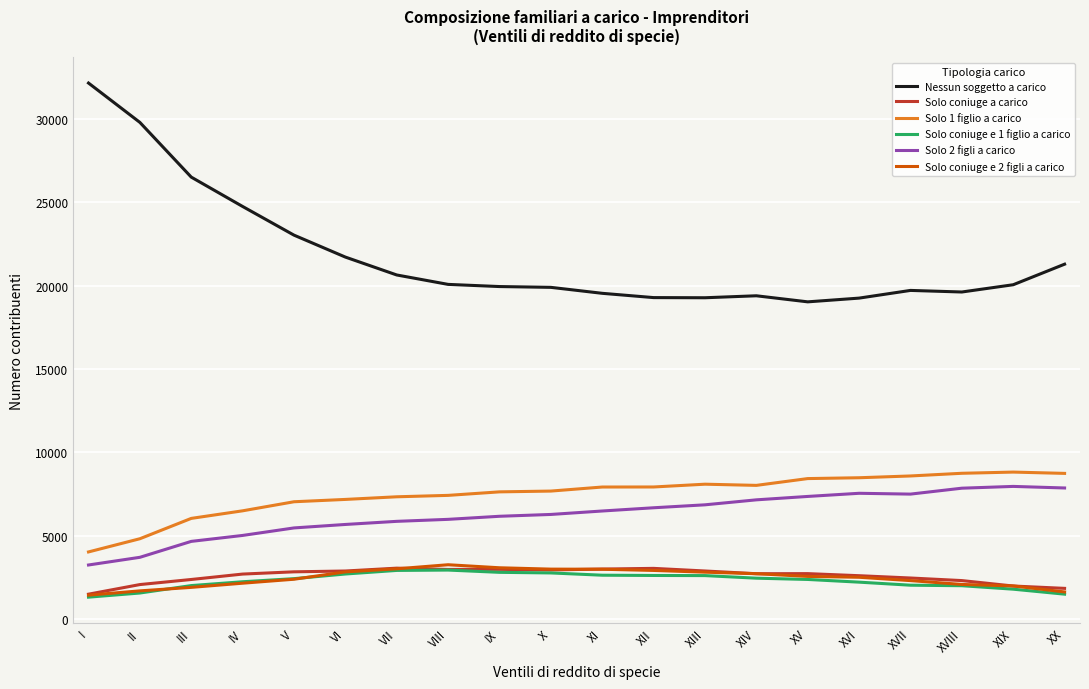

True or false: Solo coniuge e 2 figli a carico and Nessun soggetto a carico intersect in this chart.

False